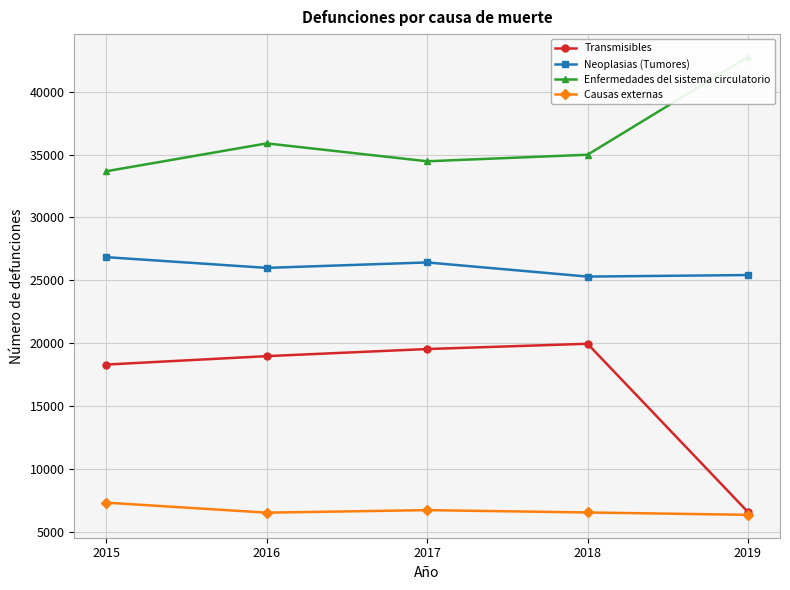

True or false: Enfermedades del sistema circulatorio and Transmisibles cross at least once.

False